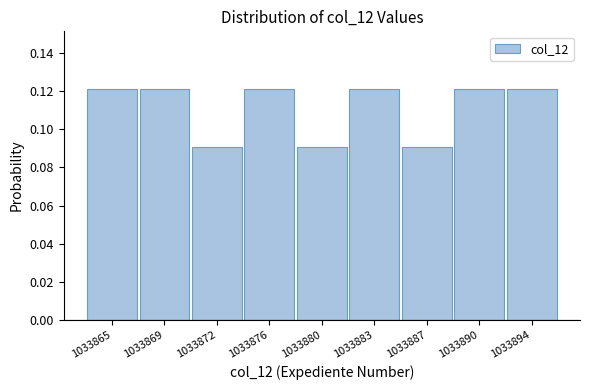

How many values are between 0 and 1?

9